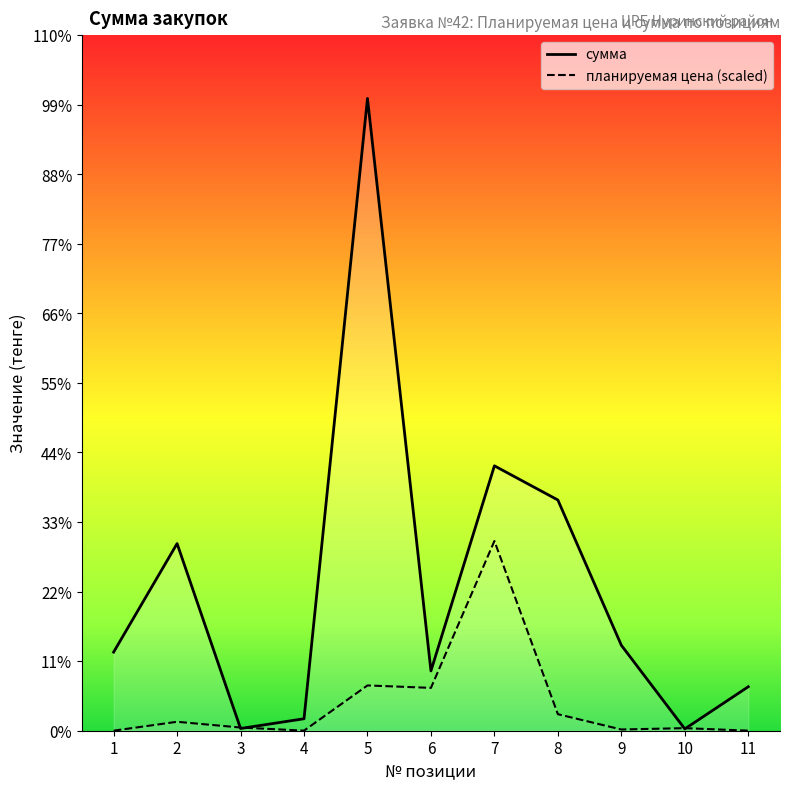

What is the average value of the планируемая цена (scaled) series?

33028.8